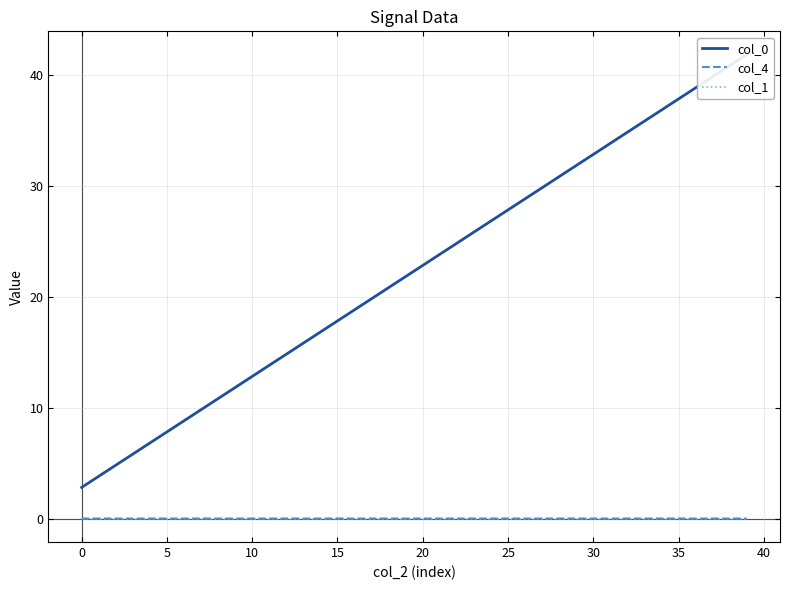

How many data points does each series have?

40